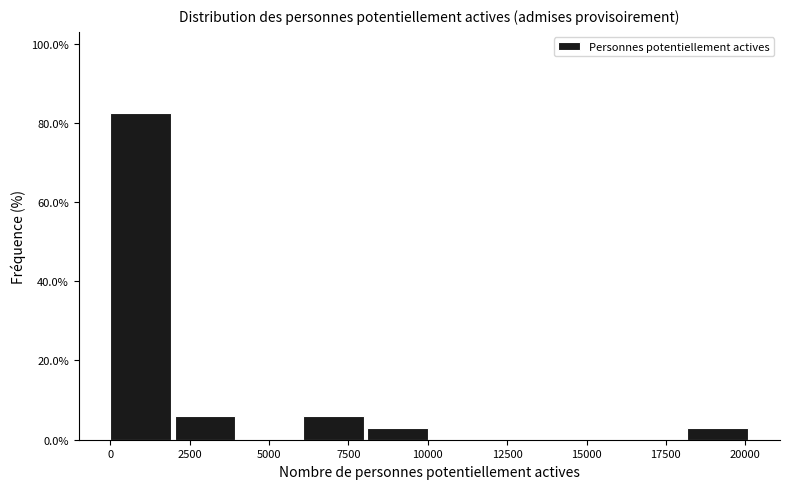

How tall is the bar that spans 18000 to 20000 on the x-axis? Neither the bar edges nor the heights are printed on the chart, so give them approximately, as read against the axes.

2